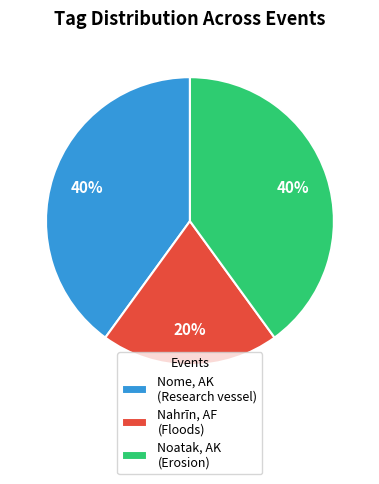

Which slice is the smallest?

Nahrīn, AF (Floods)